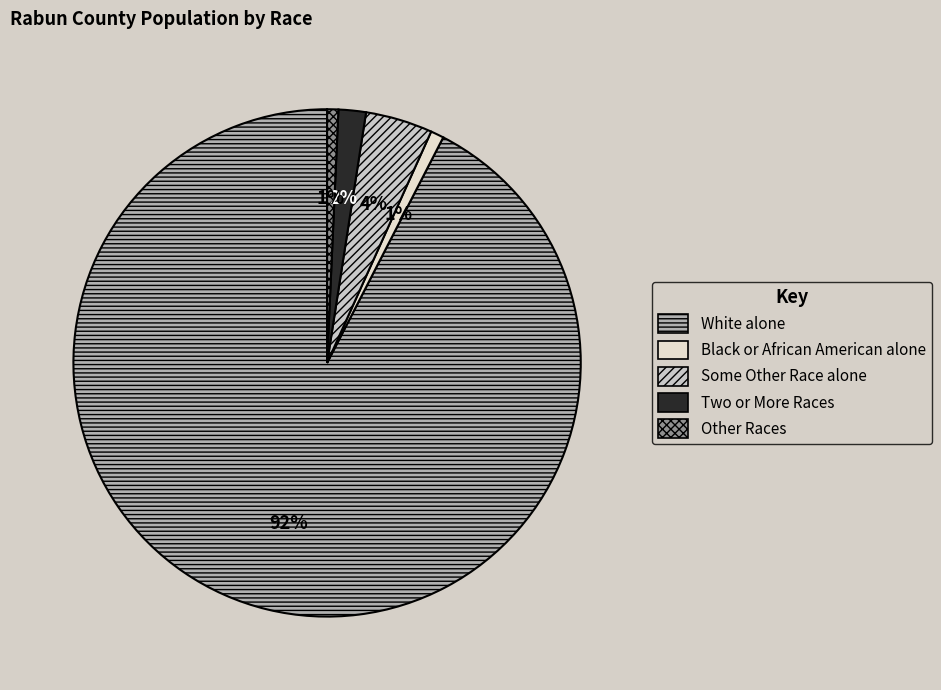

True or false: Other Races accounts for 1% of the total.

True